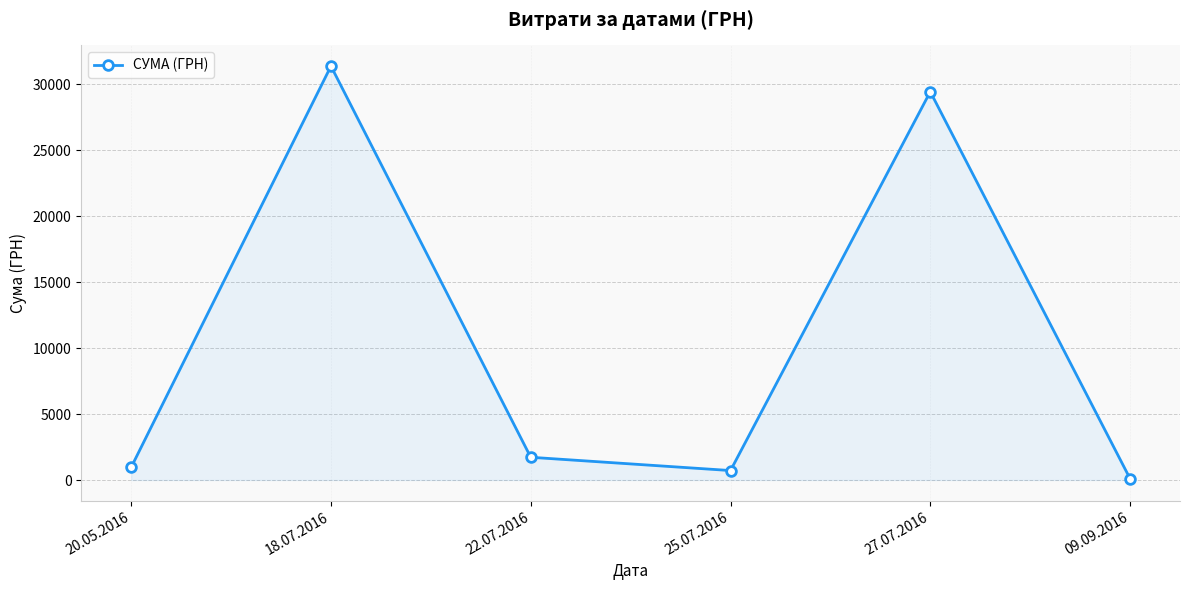

True or false: the data shows 1724.6 at 22.07.2016.

True